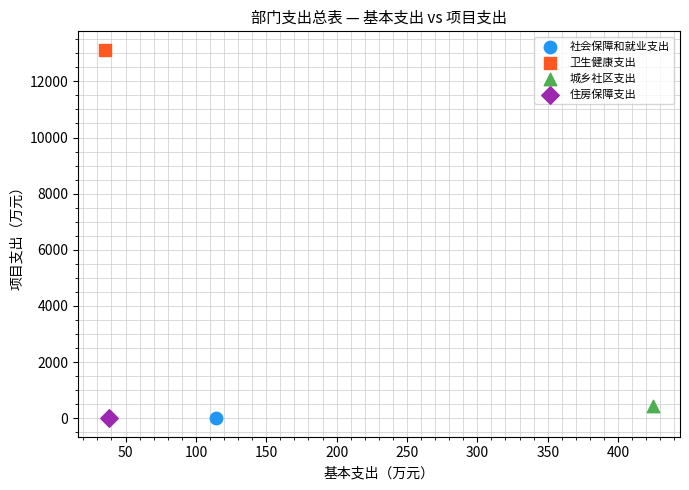

What are all the series names shown in the legend?

社会保障和就业支出, 卫生健康支出, 城乡社区支出, 住房保障支出